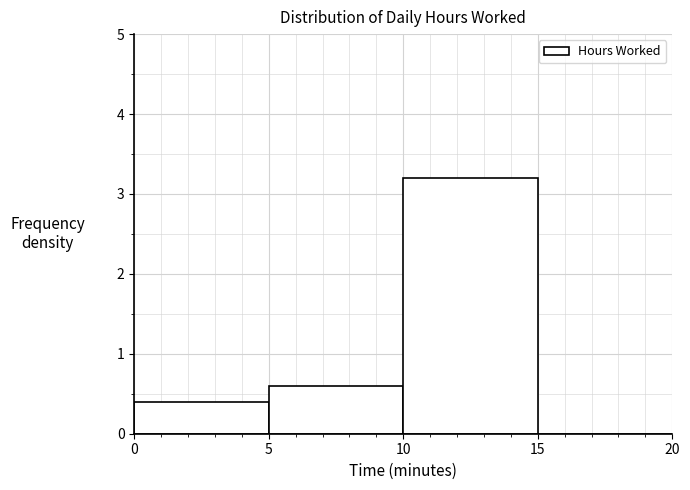

What is the height of the bar covering 10 to 15 on the x-axis? The values are not printed on the chart, so give them approximately, as read against the axis.

3.2